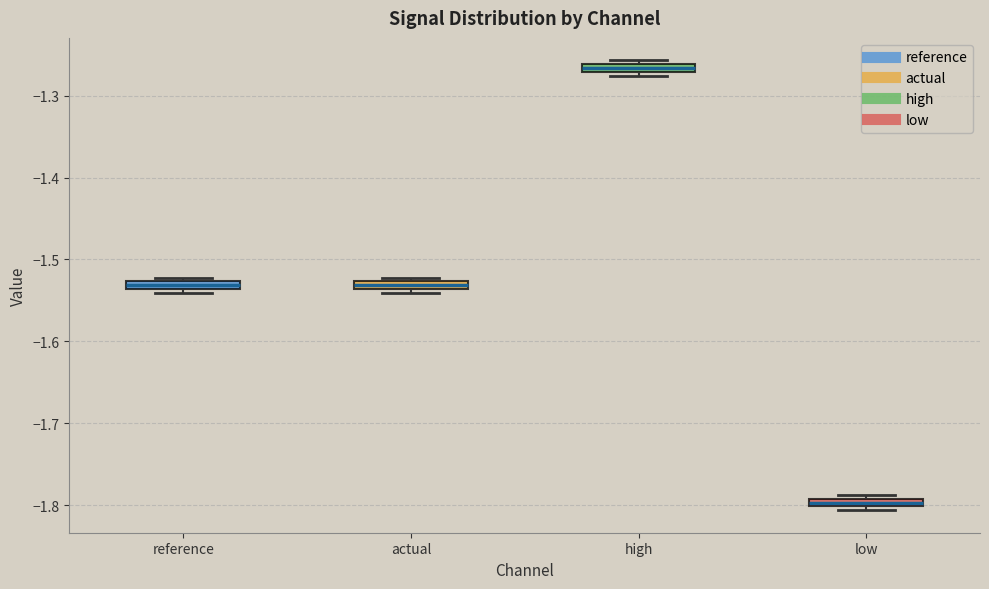

Which box's median line is the highest?

high